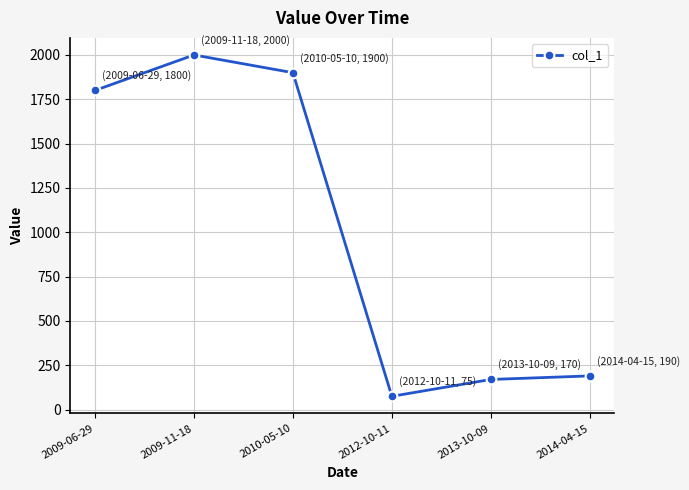

How many data points are less than 1800?

3